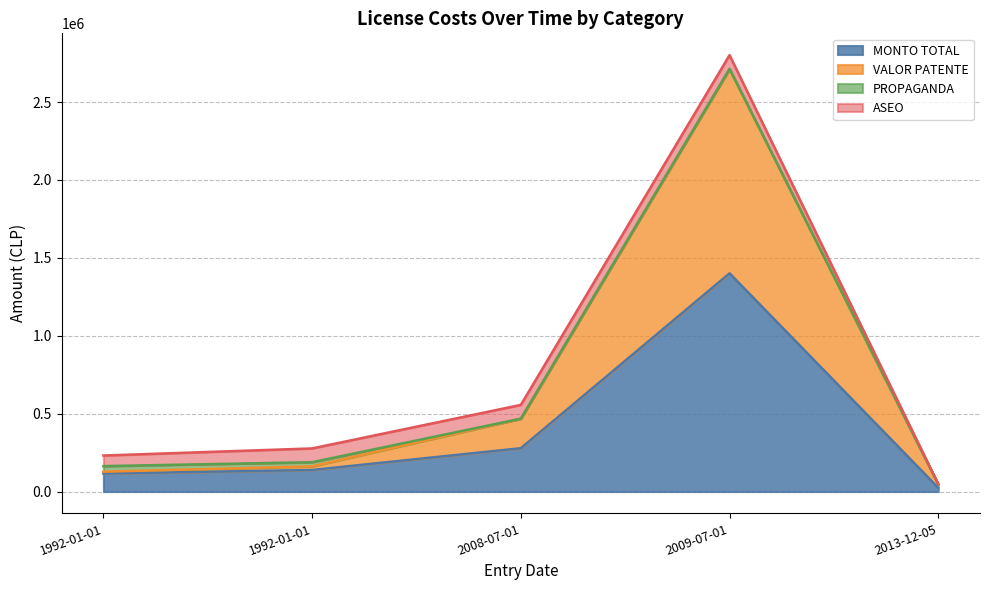

What is the label of the 5th point from the left?

2013-12-05